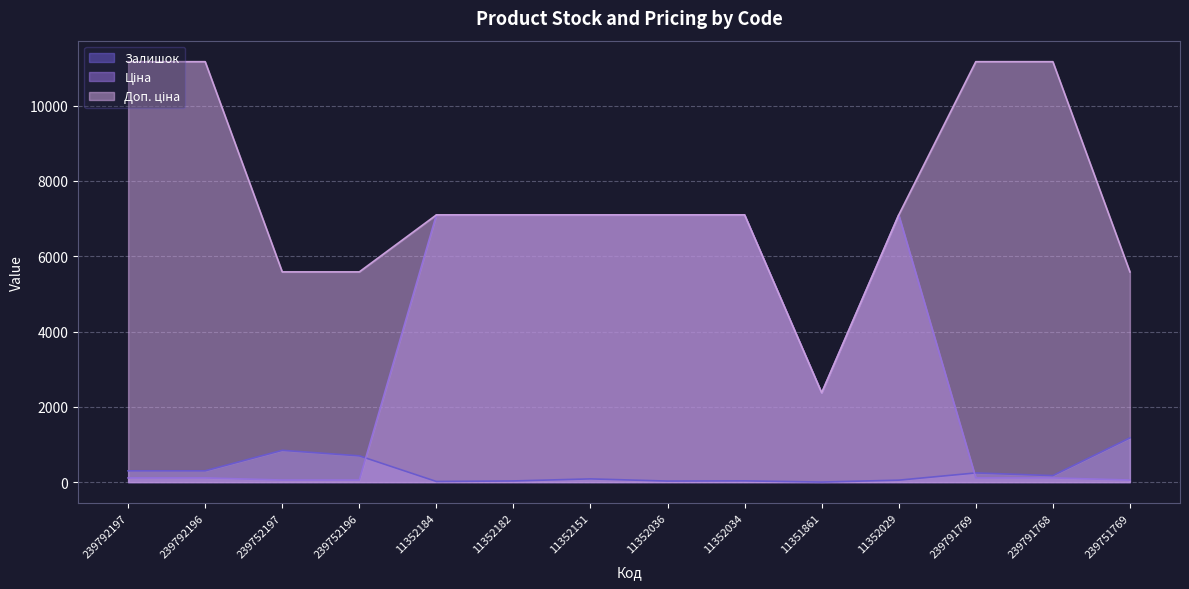

At which category does Доп. ціна reach its first local valley?

11351861